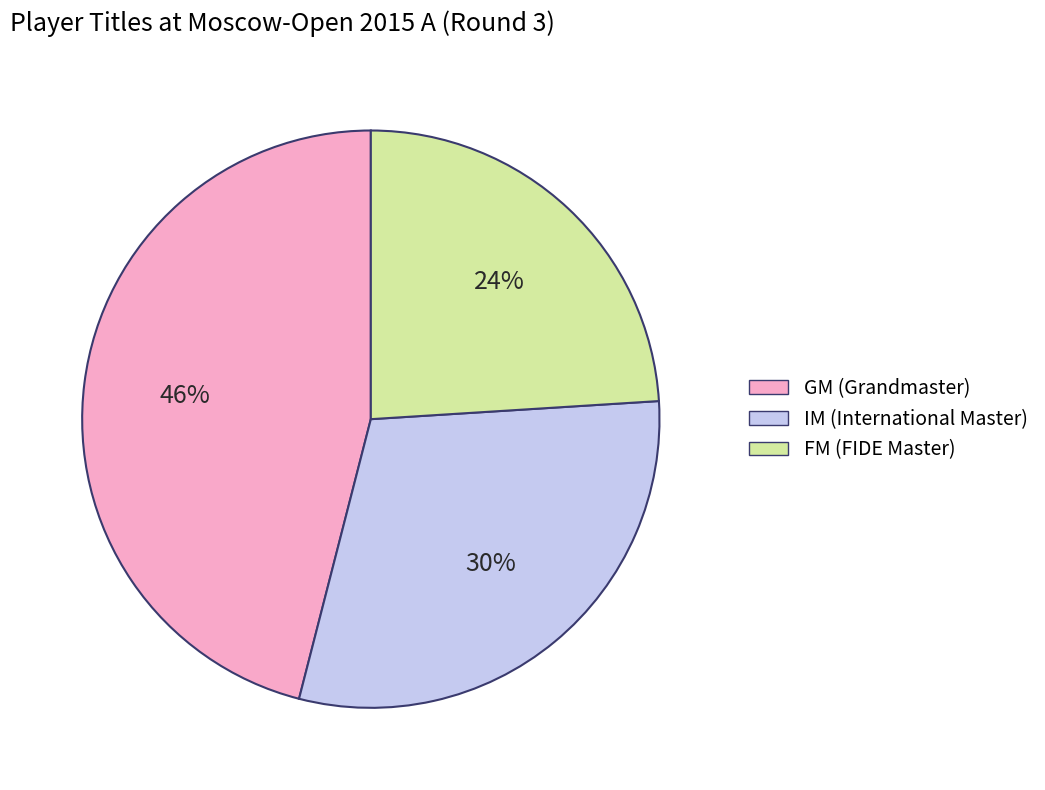

Is it true that GM is 37% of the pie?

False